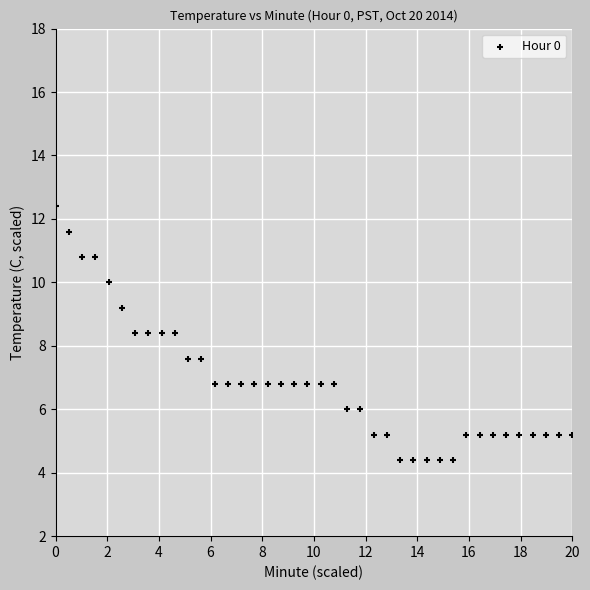

What is the range of X values (max minus min)?

20.0